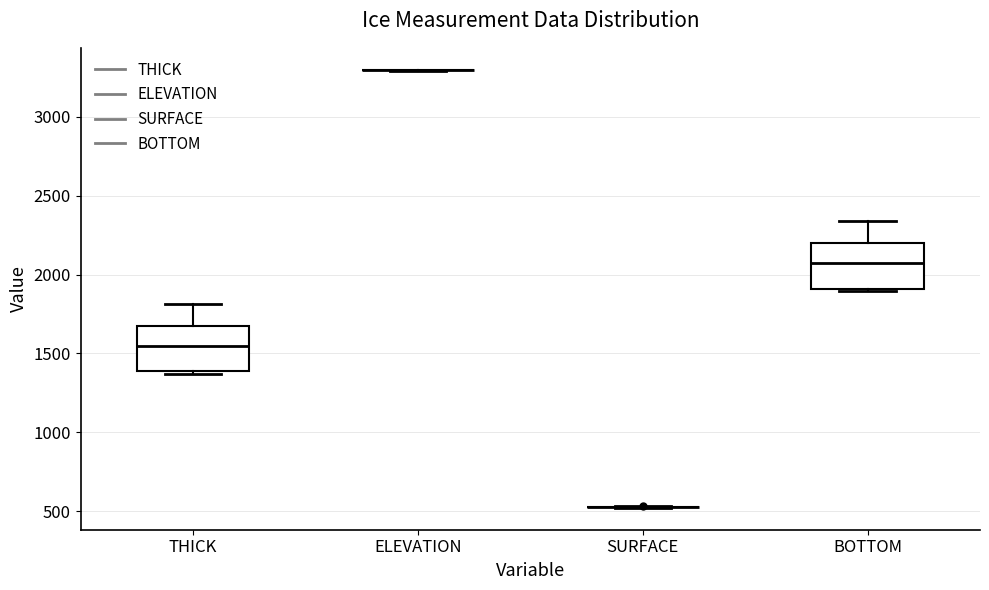

Reading left to right, transcribe this box plot: for each box, give where its median line is, the range the box spans, and where its two whiskers end, as read against the y-axis. The values are not printed on the chart, so give them approximately, as read against the axis.

THICK: median 1550, box 1400 to 1650, whiskers 1350 to 1800
ELEVATION: box collapsed to a line at 3300, whiskers 3300 to 3300
SURFACE: box collapsed to a line at 500, whiskers 500 to 550
BOTTOM: median 2050, box 1900 to 2200, whiskers 1900 to 2350